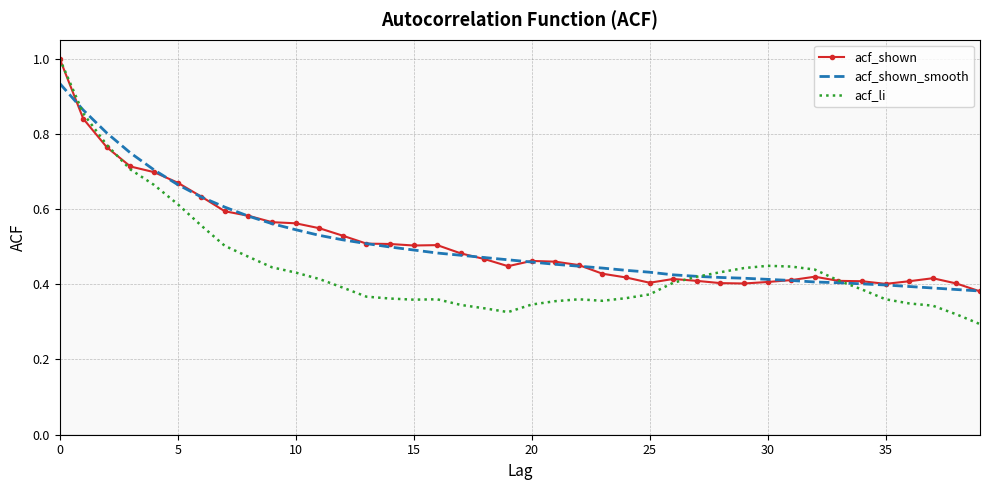

What is the maximum value shown in the chart?

1.0